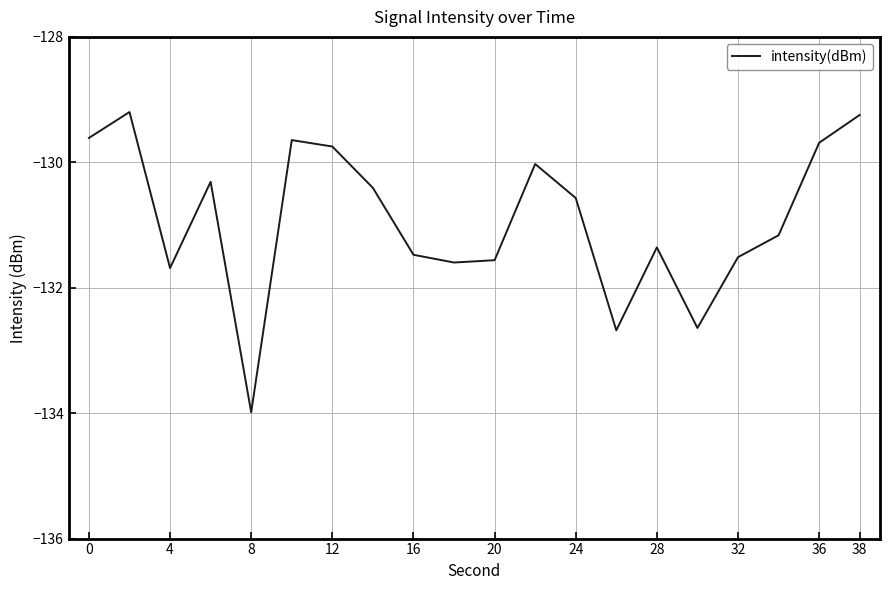

What is the minimum value shown in the chart?

-134.0